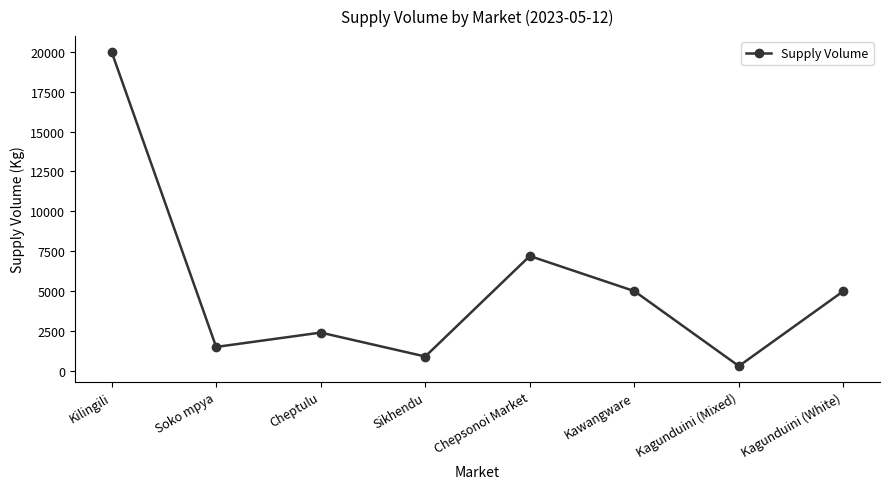

Which category has the lowest value across all series?

Kagunduini (Mixed)